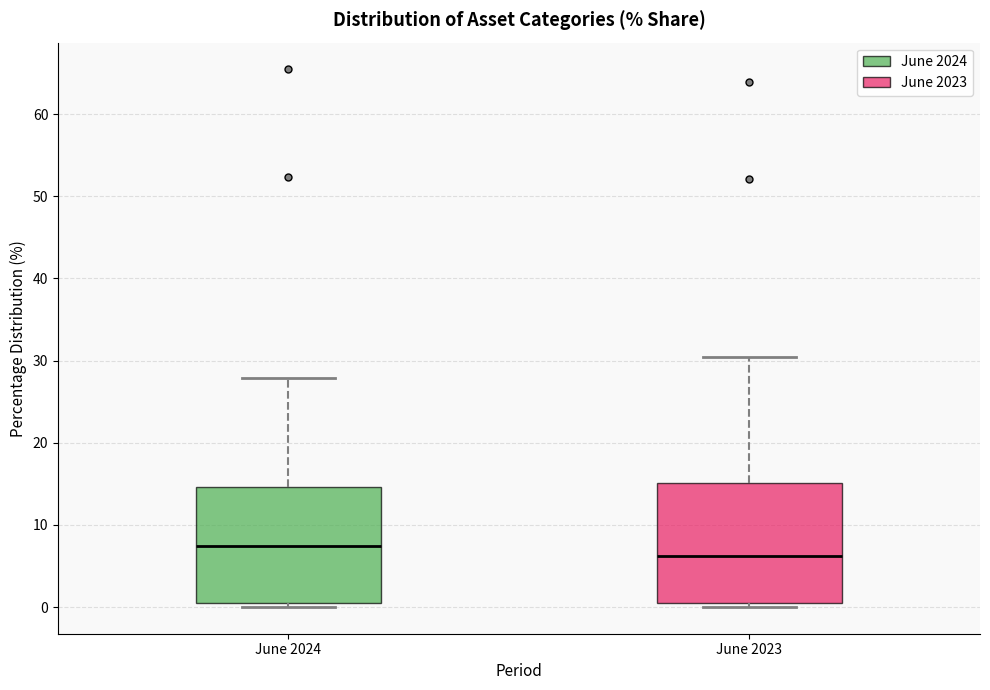

Reading left to right, transcribe this box plot: for each box, give where its median line is, the range the box spans, and where its two whiskers end, as read against the y-axis. The values are not printed on the chart, so give them approximately, as read against the axis.

June 2024: median 7, box 0 to 15, whiskers 0 (just below the box's lower edge) to 28
June 2023: median 6, box 0 to 15, whiskers 0 (just below the box's lower edge) to 30